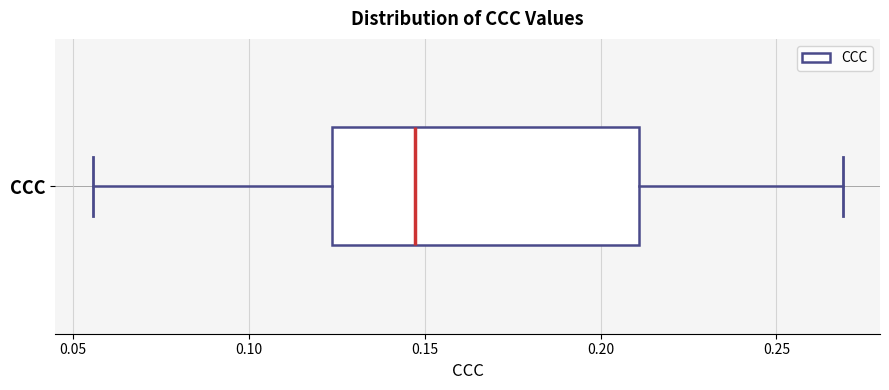

Read this box plot against the x-axis: the position of the median line, the range covered by the box, and the ends of both whiskers. The values are not printed on the chart, so give them approximately, as read against the axis.

median 0.145, box 0.125 to 0.210, whiskers 0.055 to 0.270